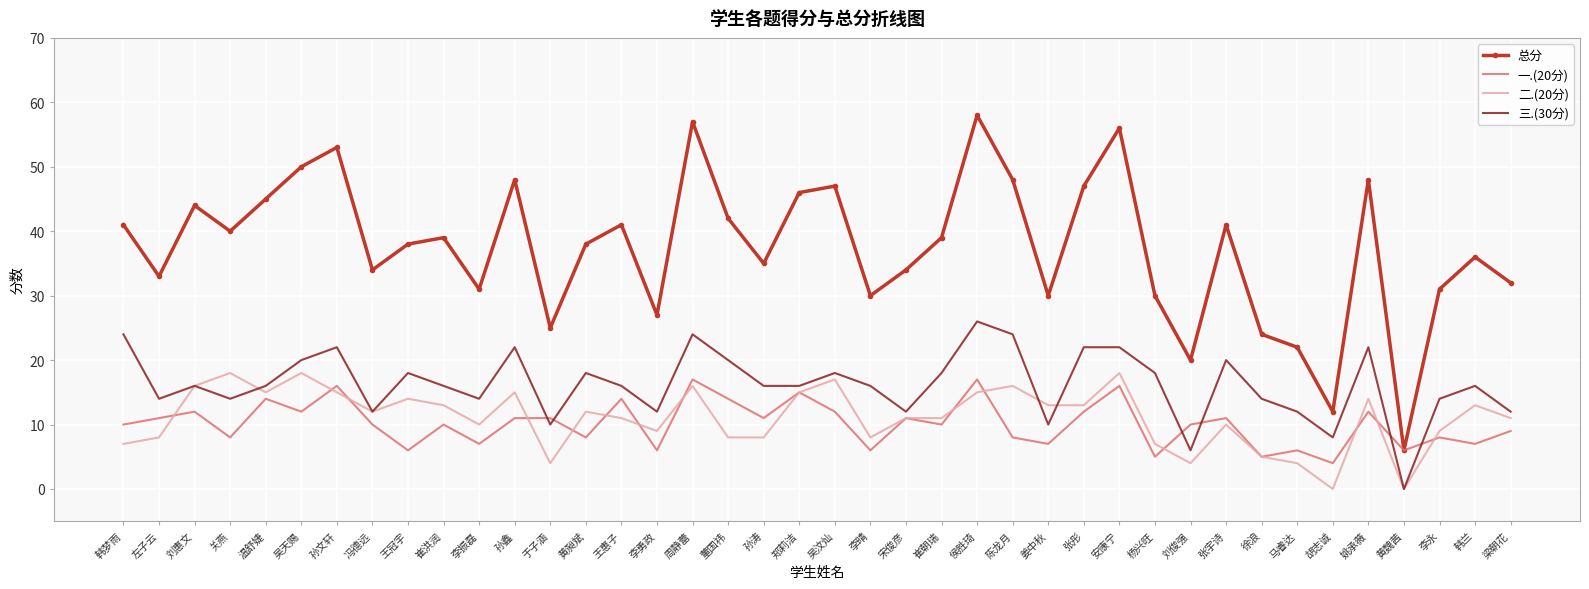

At 王冠宇, list the series in order from smallest to largest.

一.(20分), 二.(20分), 三.(30分), 总分